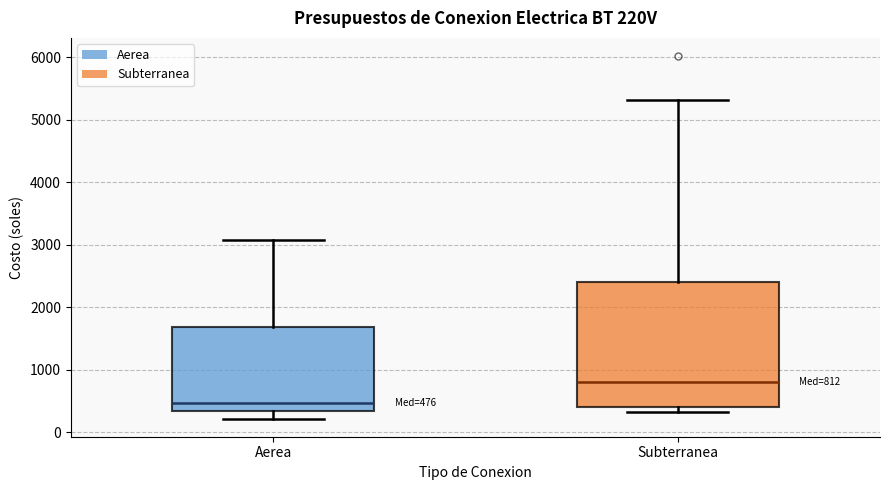

Which box is the tallest, from its lower edge to its upper edge?

Subterranea